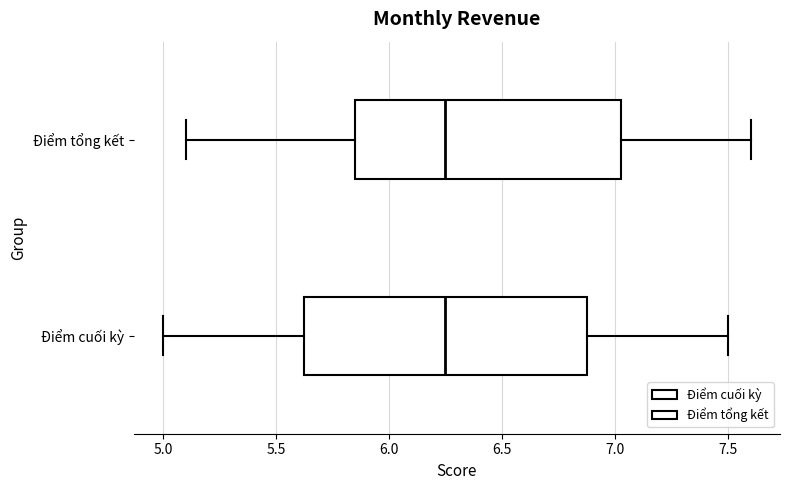

Comparing the boxes themselves (not the whiskers), which one is the widest?

Điểm cuối kỳ